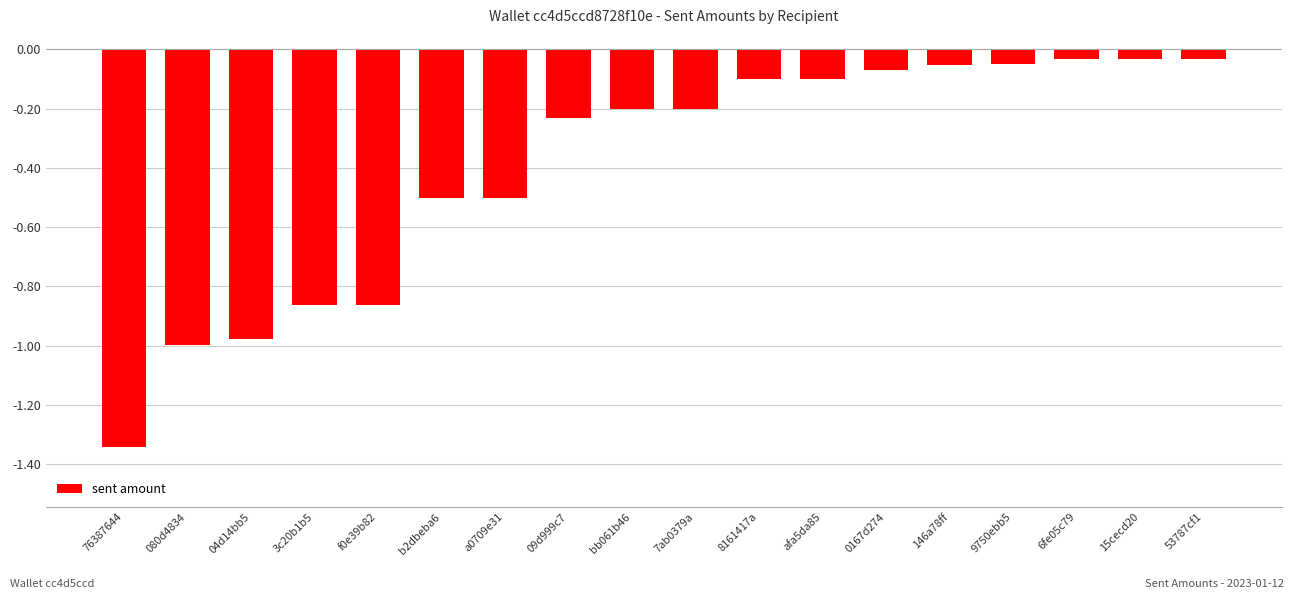

What is the label of the 12th bar from the right?

a0709e31